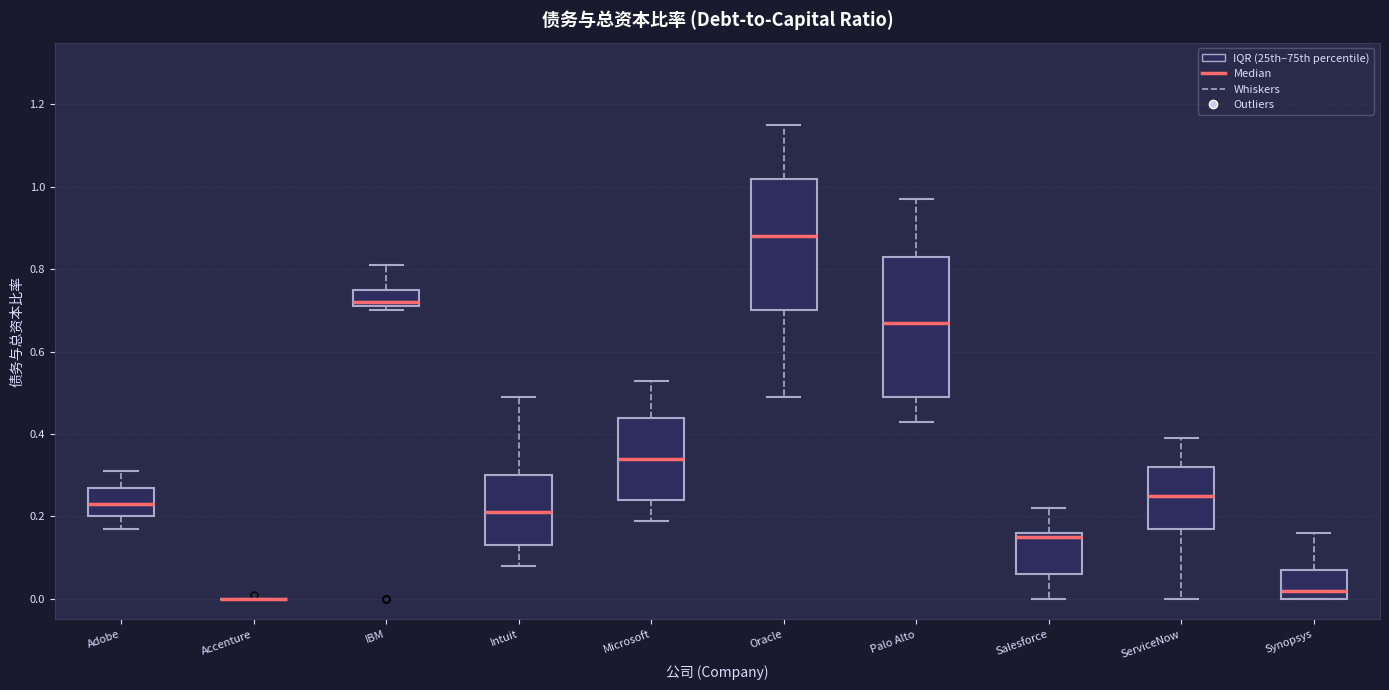

Where does the lower whisker of the box for Microsoft end on the y-axis? The values are not printed on the chart, so give them approximately, as read against the axis.

0.20